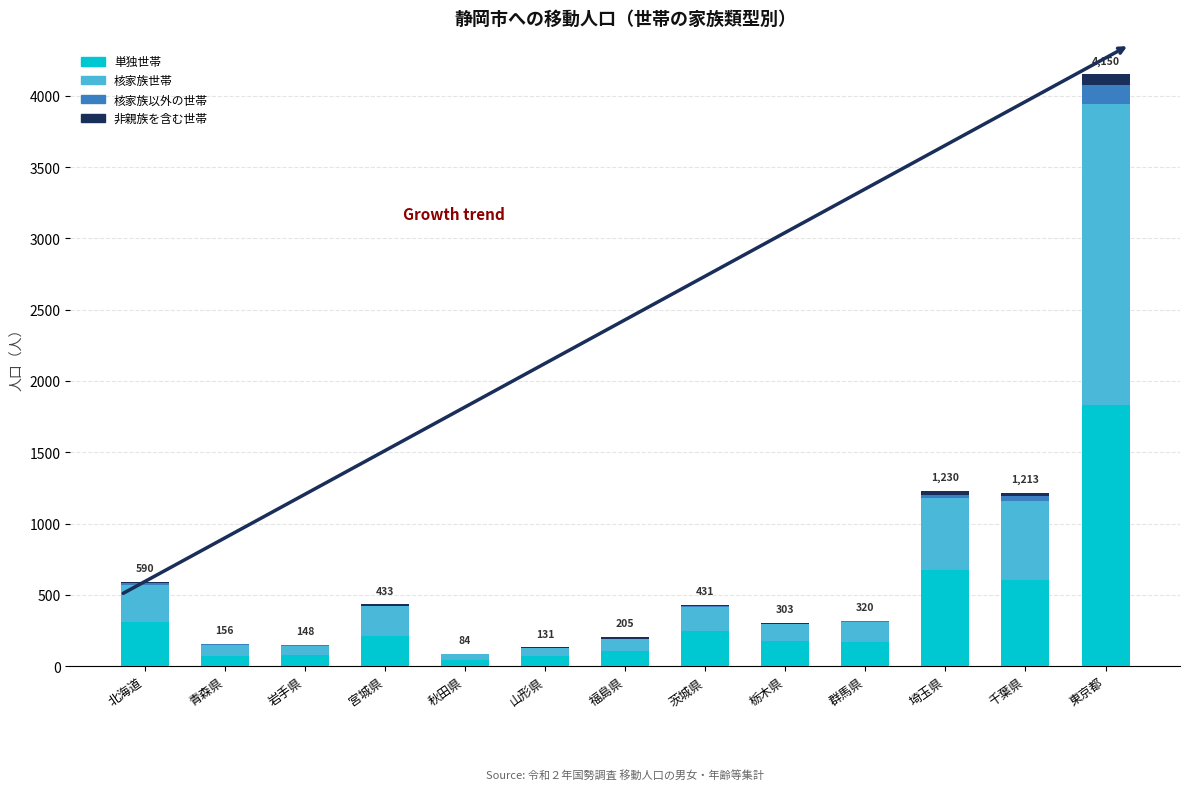

At which category is the sum across all series the highest?

東京都